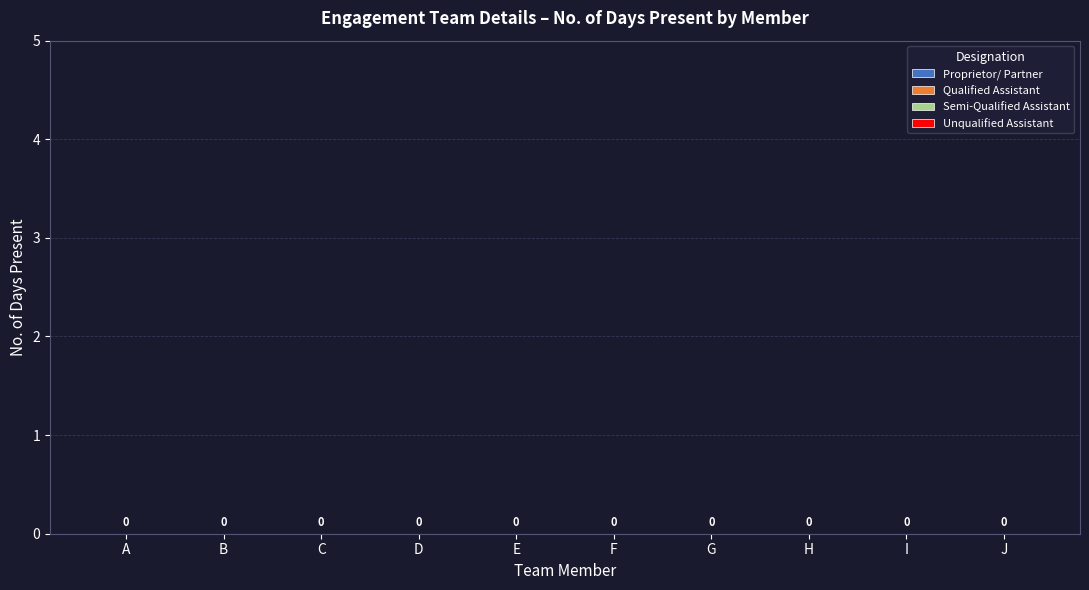

Is it true that Unqualified Assistant equals 0 at E?

True